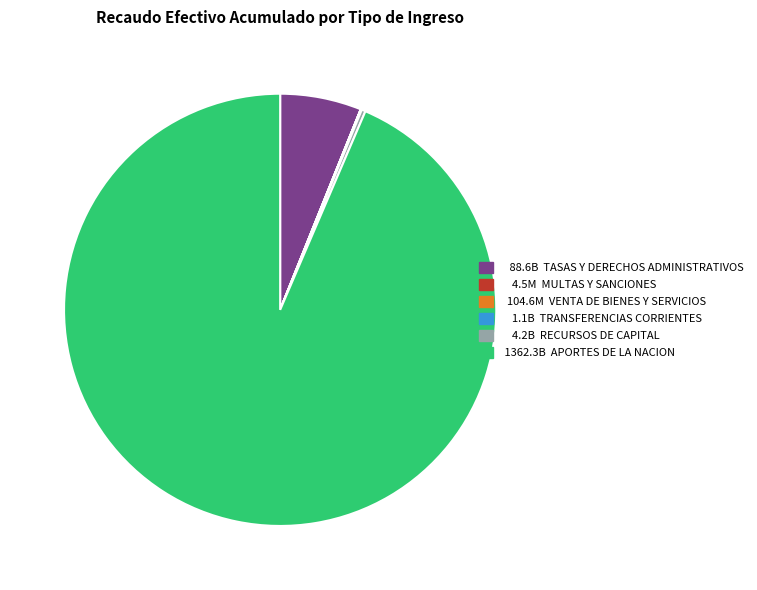

Is there any slice that represents more than half of the pie?

Yes